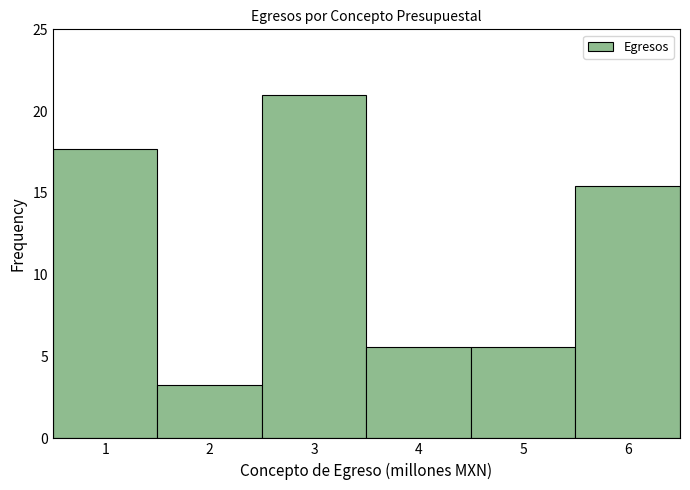

Reading left to right, transcribe all the data shown in this chart.

1=17.7	2=3.3	3=21.0	4=5.6	5=5.6	6=15.4